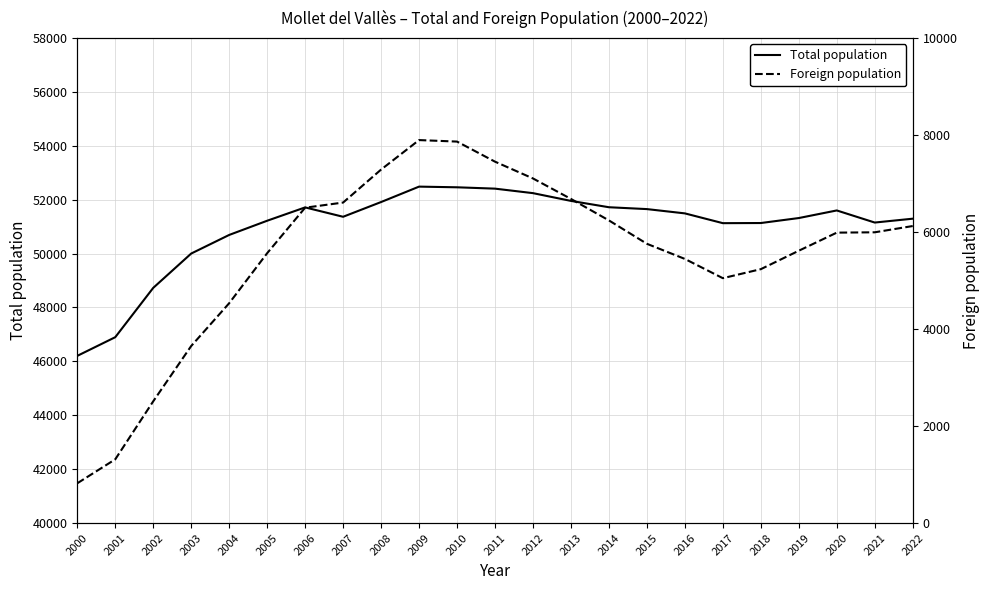

Is the value of Total population at 2016 greater than the value of Foreign population at 2016?

Yes